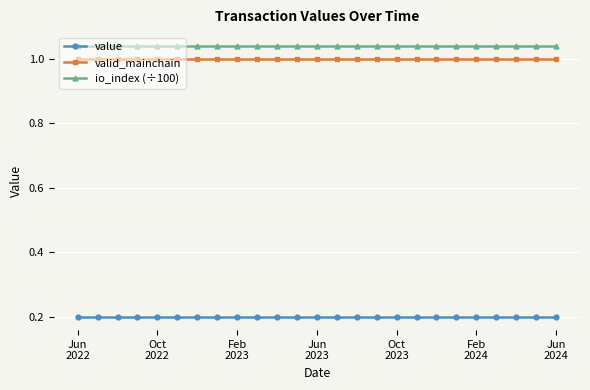

What is the value of the value point at the 16th from the left?

0.2